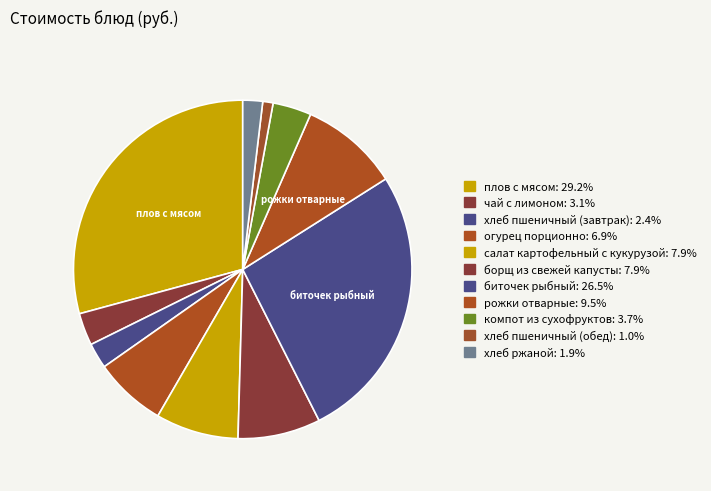

To the nearest percent, what percentage of the pie is салат картофельный с кукурузой?

8%